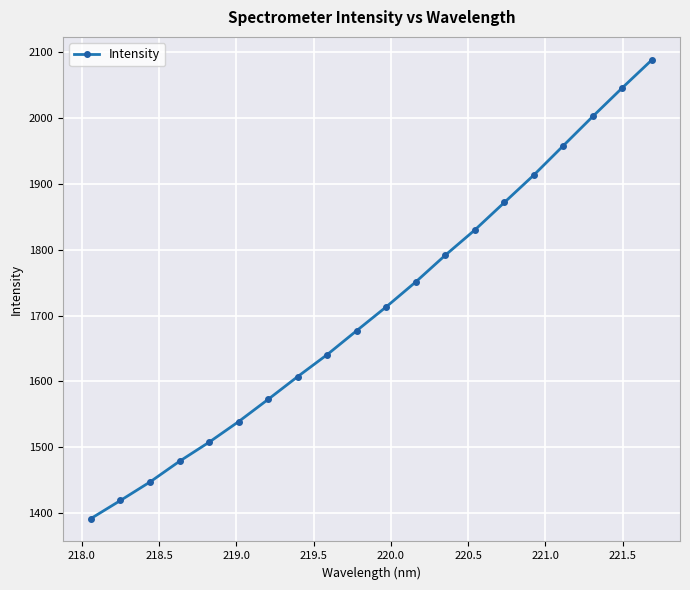

What is the value of the 11th point from the left?

1713.5